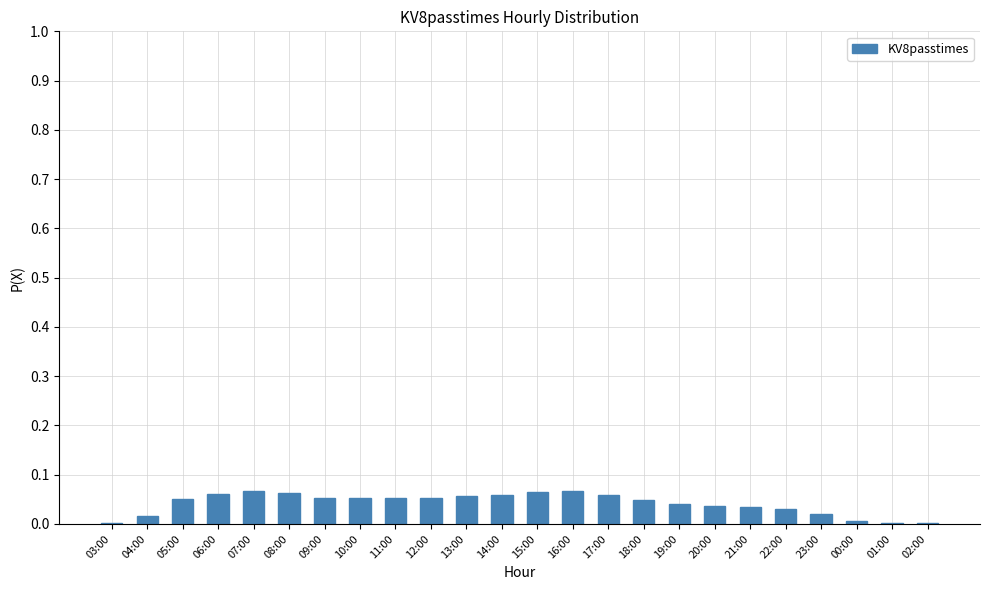

What is the sum of all values?

1.0